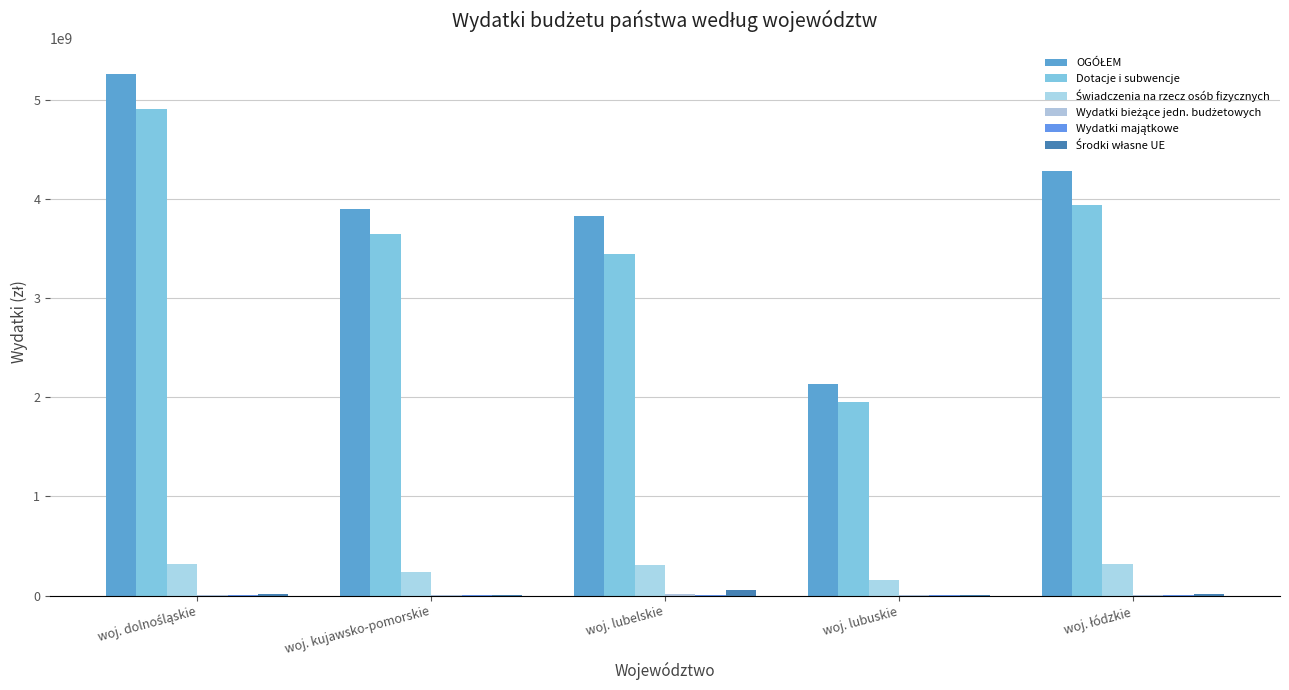

Does the chart contain stacked bars?

No